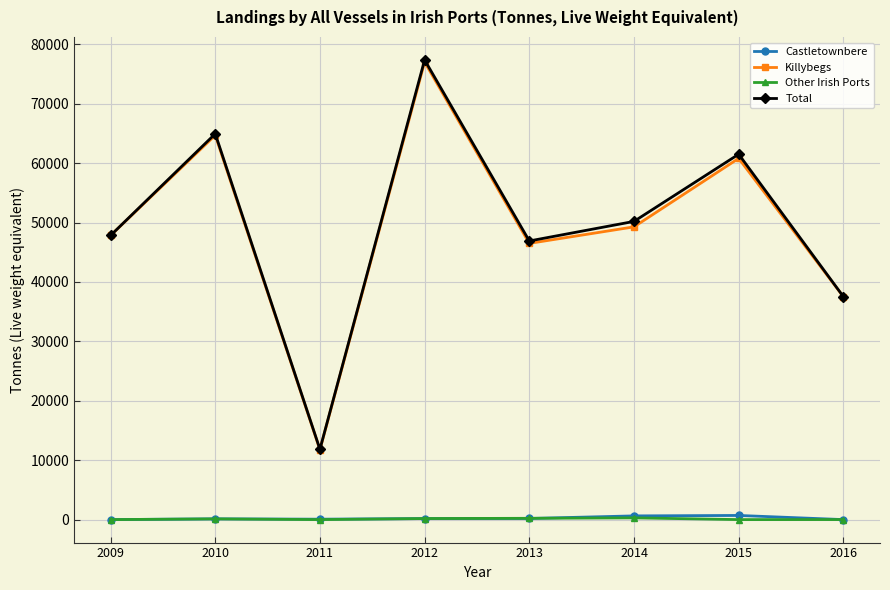

True or false: Other Irish Ports and Total cross at least once.

False